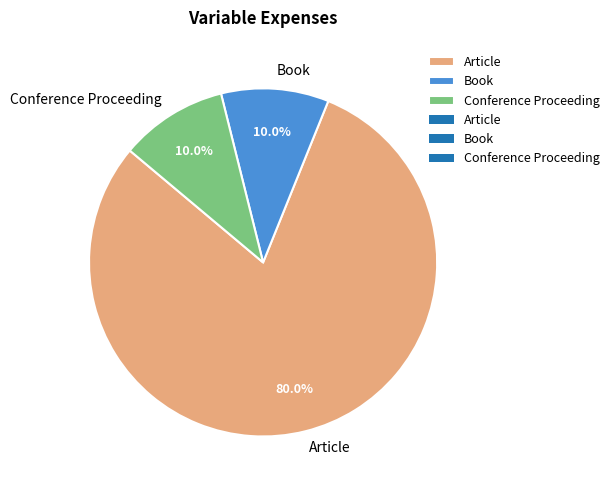

The Article slice represents 80% of the pie. True or false?

True